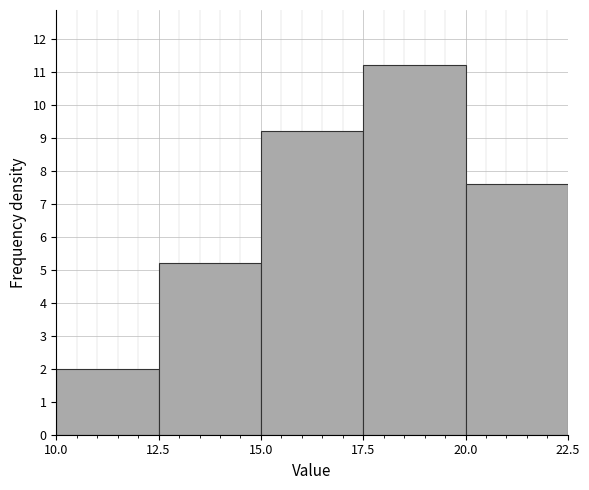

Reading left to right, list every bar in this chart as the range it spans on the x-axis followed by its height. The values are not printed on the chart, so give them approximately, as read against the axis.

10.0 to 12.5: 2.0
12.5 to 15.0: 5.2
15.0 to 17.5: 9.2
17.5 to 20.0: 11.2
20.0 to 22.5: 7.6